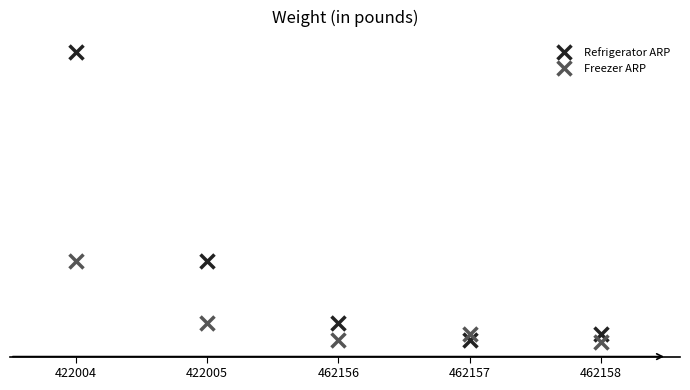

Reading left to right, list all the values displayed in this chart.

Refrigerator ARP: 18000	5000	1200	100	500
Freezer ARP: 5000	1200	100	500	0